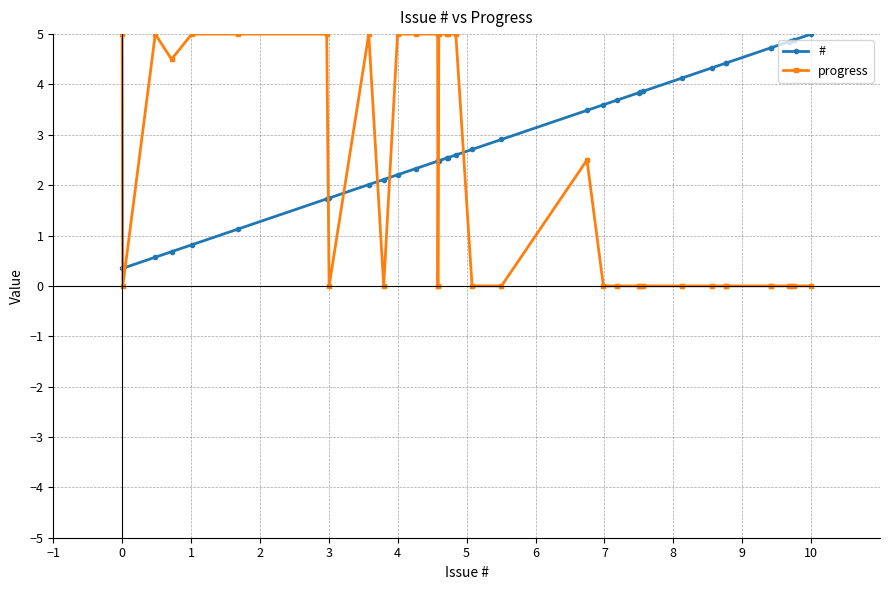

What is the highest value of the progress series?

5.0